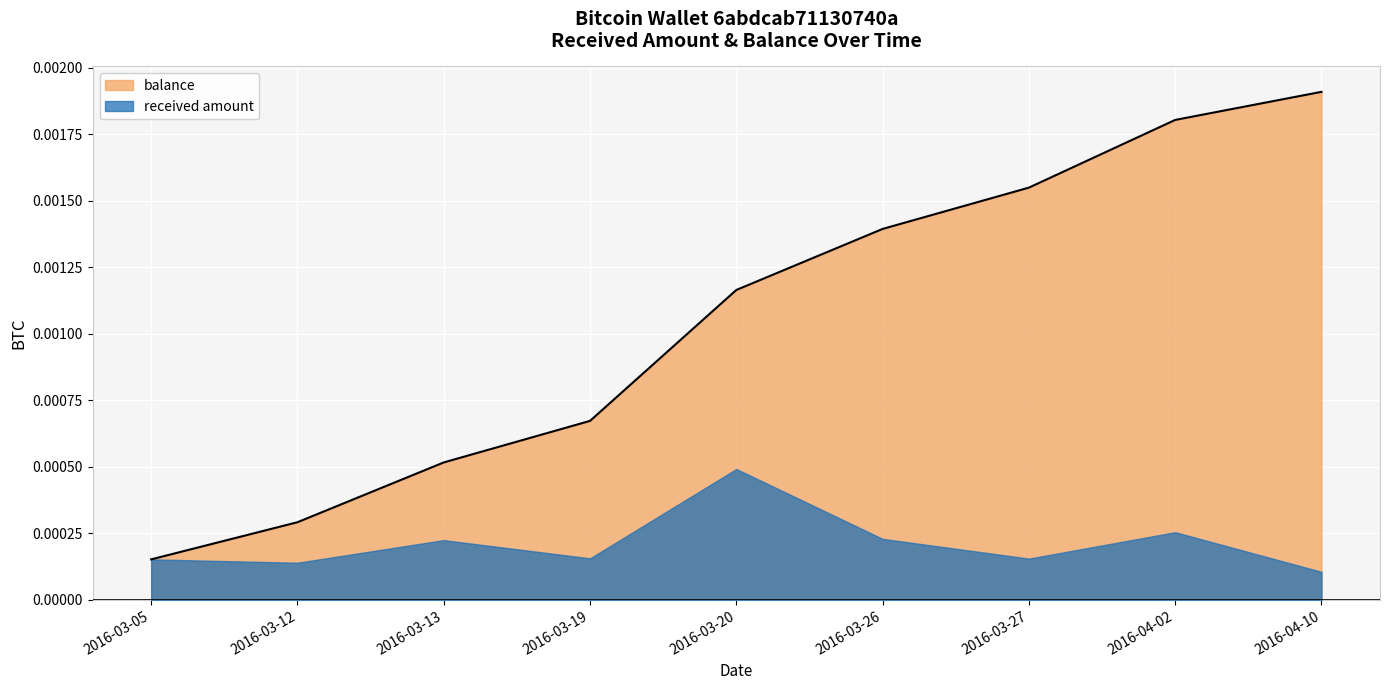

At which label is the value closest to 0?

2016-03-05